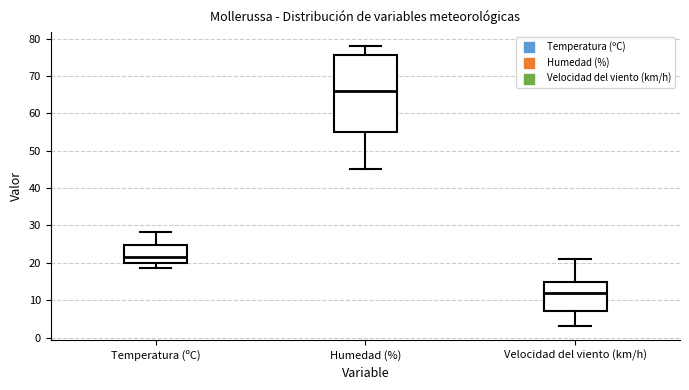

Which box's median line is the highest?

Humedad (%)